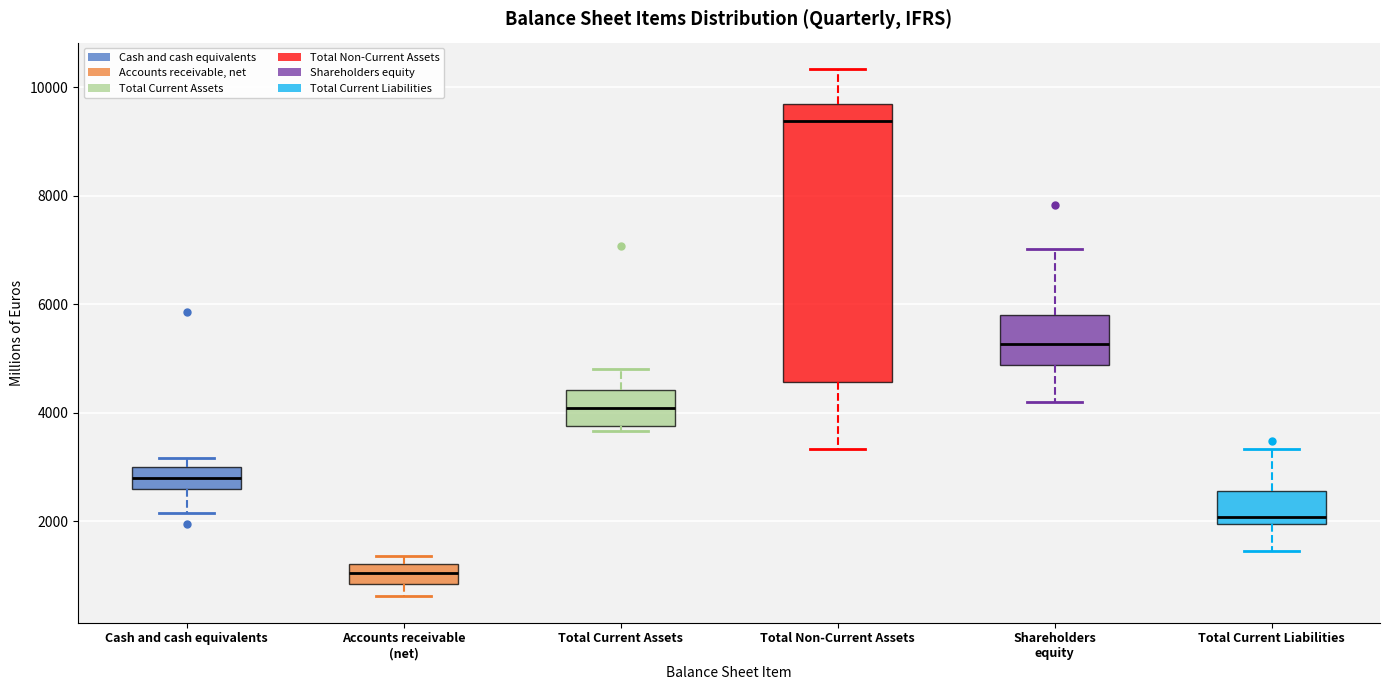

Reading left to right, transcribe this box plot: for each box, give where its median line is, the range the box spans, and where its two whiskers end, as read against the y-axis. The values are not printed on the chart, so give them approximately, as read against the axis.

Cash and cash equivalents: median 2800, box 2600 to 3000, whiskers 2200 to 3200
Accounts receivable (net): median 1000, box 800 to 1200, whiskers 600 to 1400
Total Current Assets: median 4000, box 3800 to 4400, whiskers 3600 to 4800
Total Non-Current Assets: median 9400, box 4600 to 9600, whiskers 3400 to 10400
Shareholders equity: median 5200, box 4800 to 5800, whiskers 4200 to 7000
Total Current Liabilities: median 2000 (just above the box's lower edge), box 2000 to 2600, whiskers 1400 to 3400